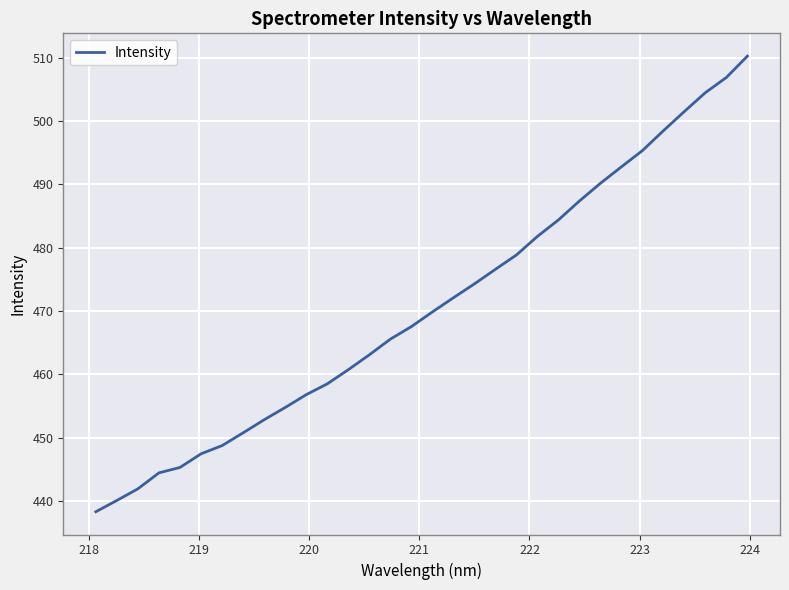

Reading left to right, list all the values displayed in this chart.

438.3	440.1	441.9	444.5	445.3	447.5	448.8	450.8	452.8	454.8	456.8	458.5	460.7	463.1	465.6	467.6	469.9	472.1	474.3	476.6	478.9	481.8	484.4	487.4	490.2	492.8	495.4	498.5	501.5	504.5	506.9	510.3